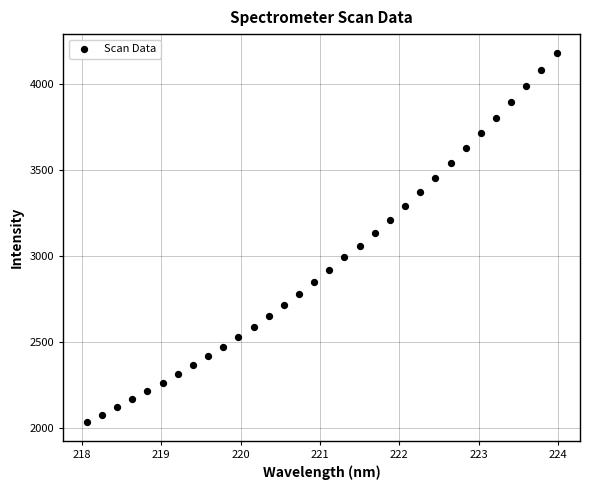

What is the range of X values (max minus min)?

5.9